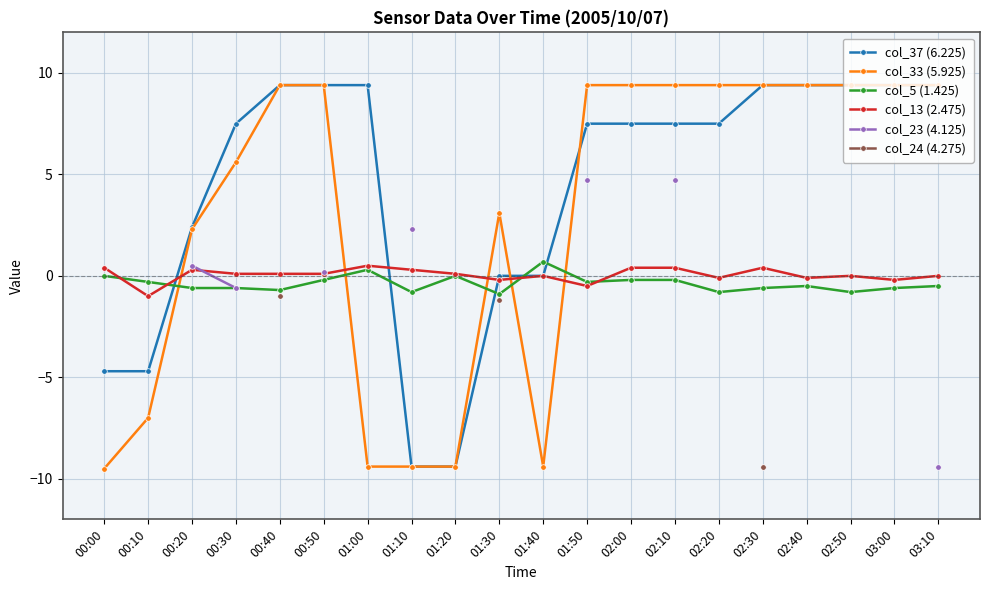

Where does the col_37 (6.225) series first go above 7?

00:30